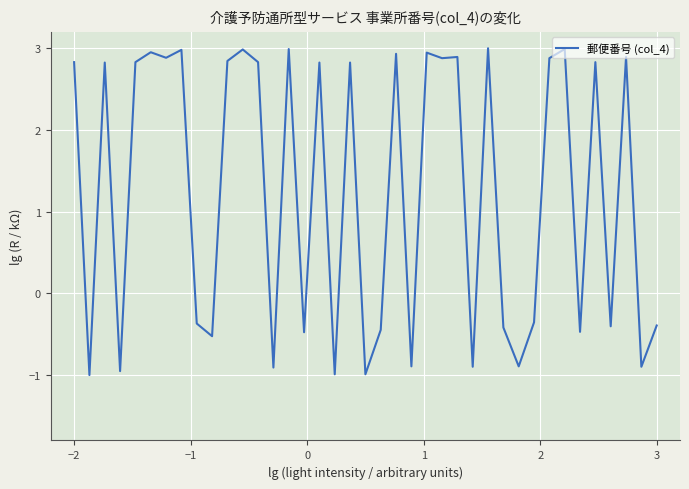

What is the difference between the maximum and minimum values?

4.0